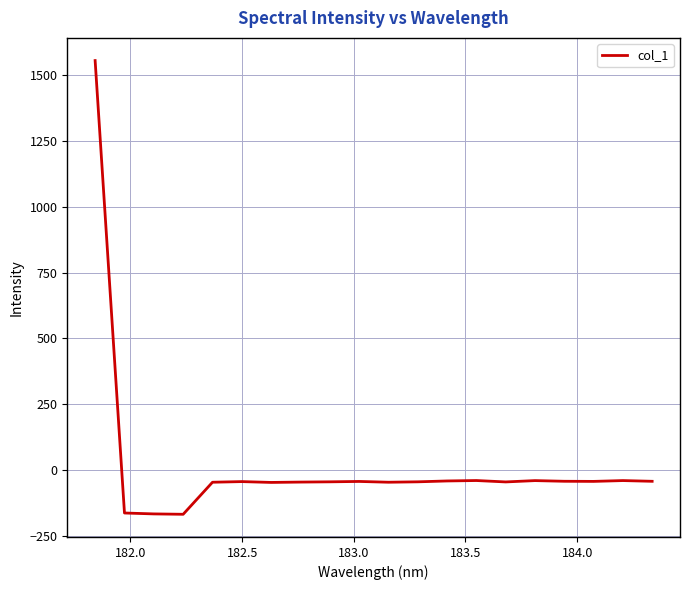

What is the minimum value shown in the chart?

-167.4